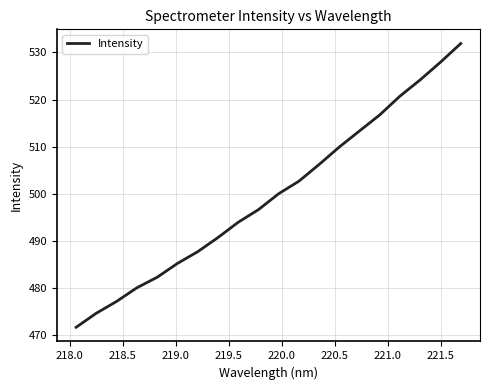

Does the chart have visible grid lines?

Yes